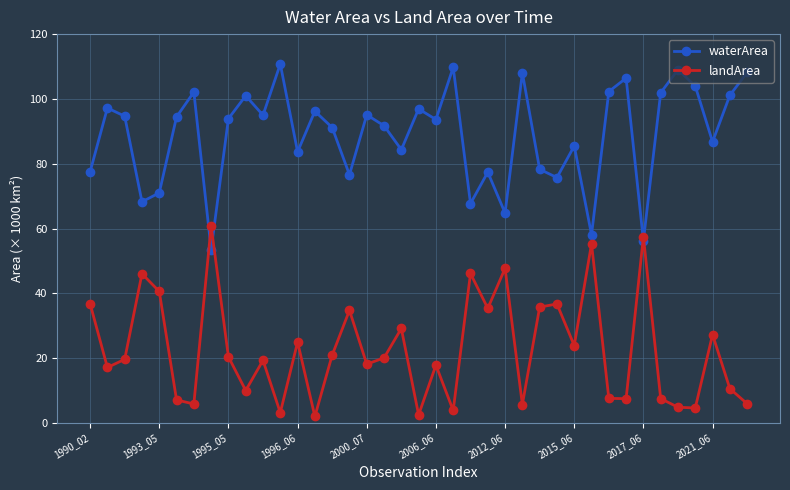

What is the value of the landArea point at the 6th from the left?

7090